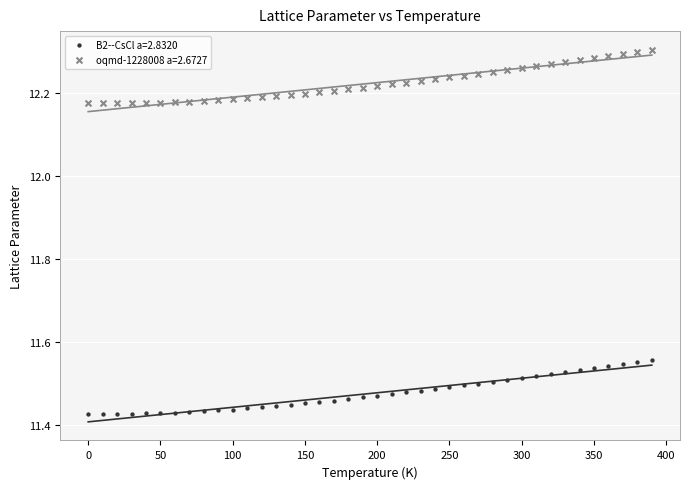

Which series reaches the minimum Y coordinate?

B2--CsCl a=2.8320